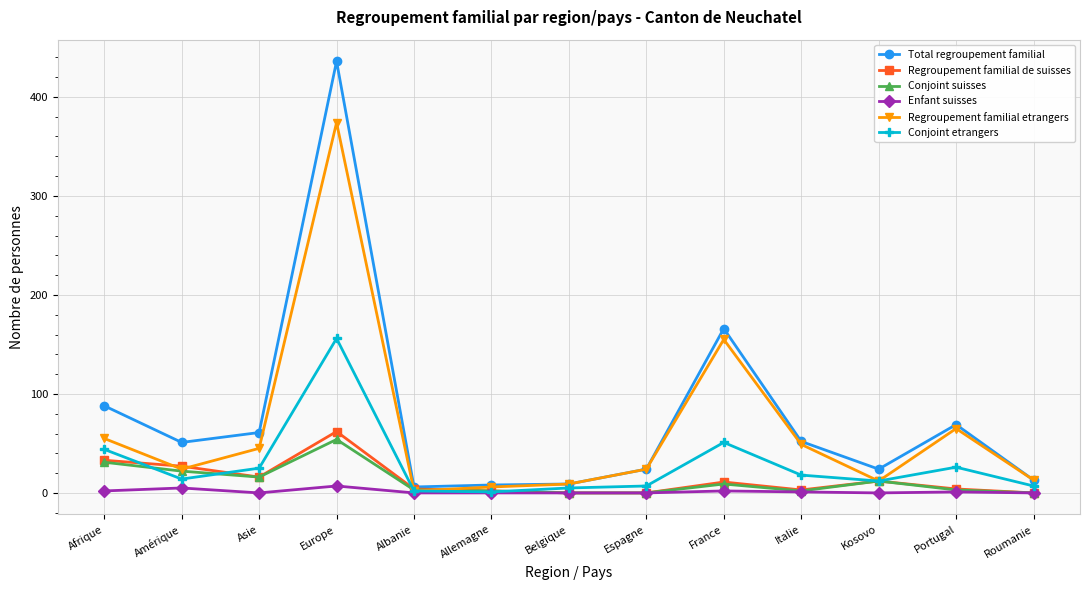

Is it true that Regroupement familial de suisses equals 22 at Espagne?

False